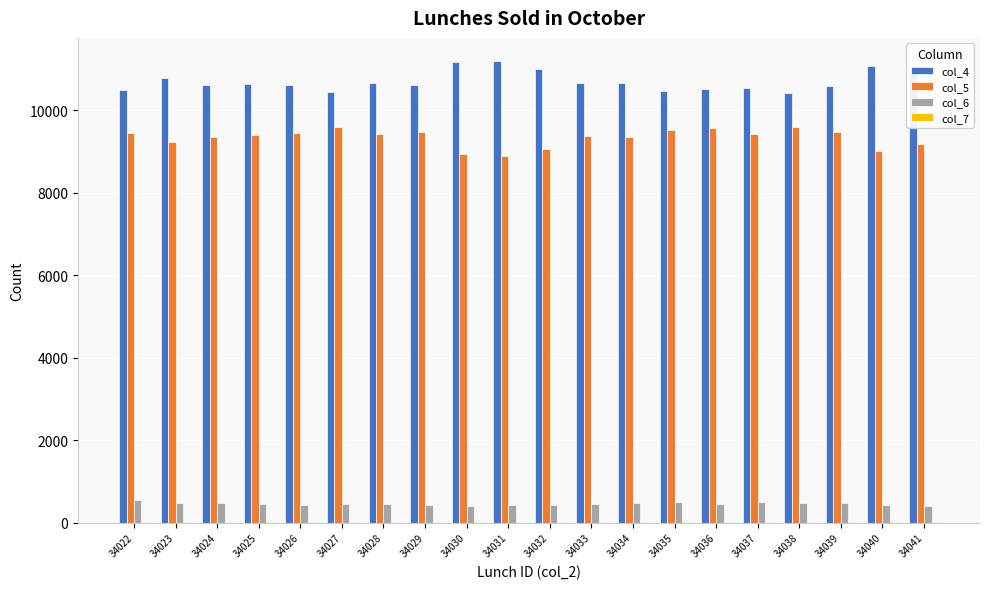

How many series are shown in this chart?

4